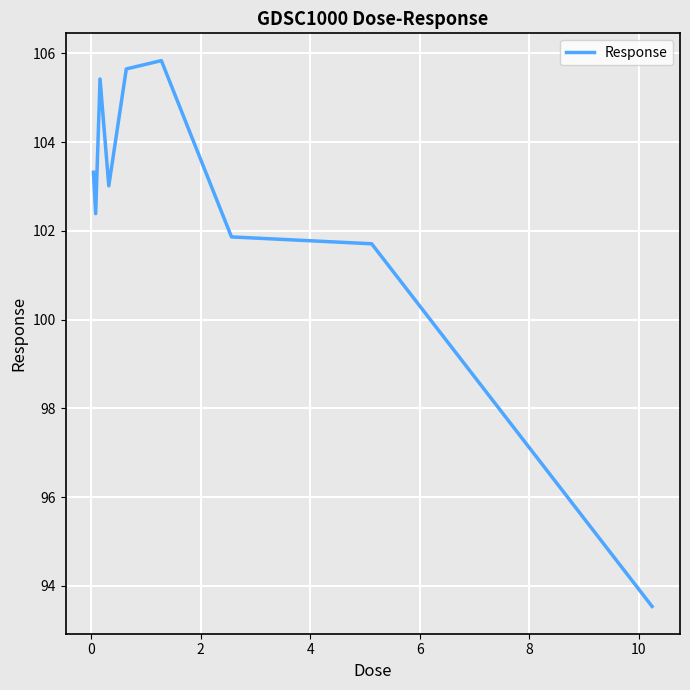

What is the greatest value displayed?

105.8